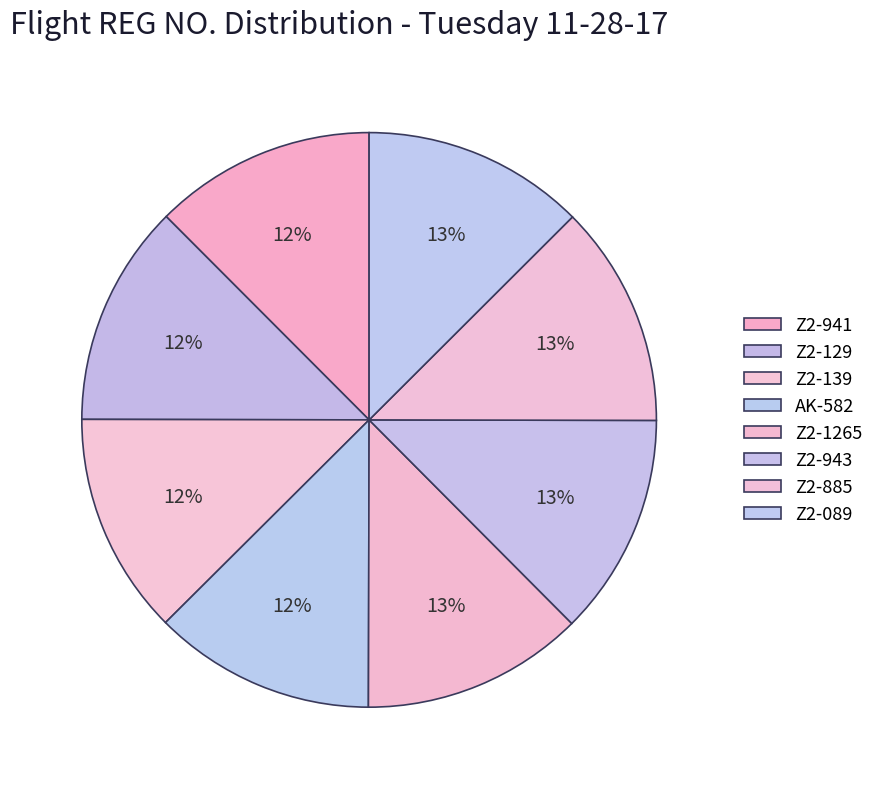

Is it true that Z2-941 is 12% of the pie?

True